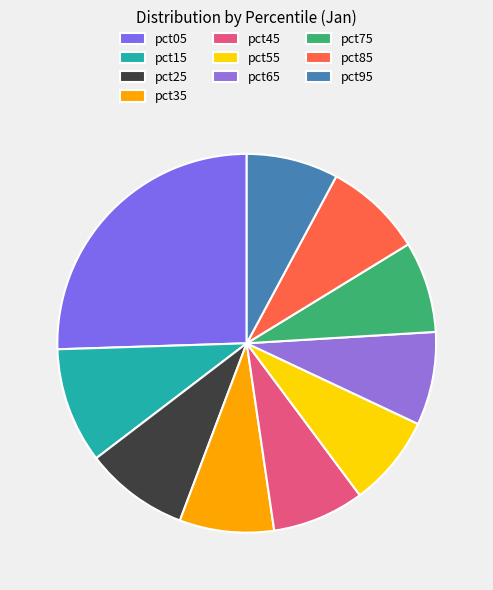

Between pct15 and pct35, which is larger?

pct15